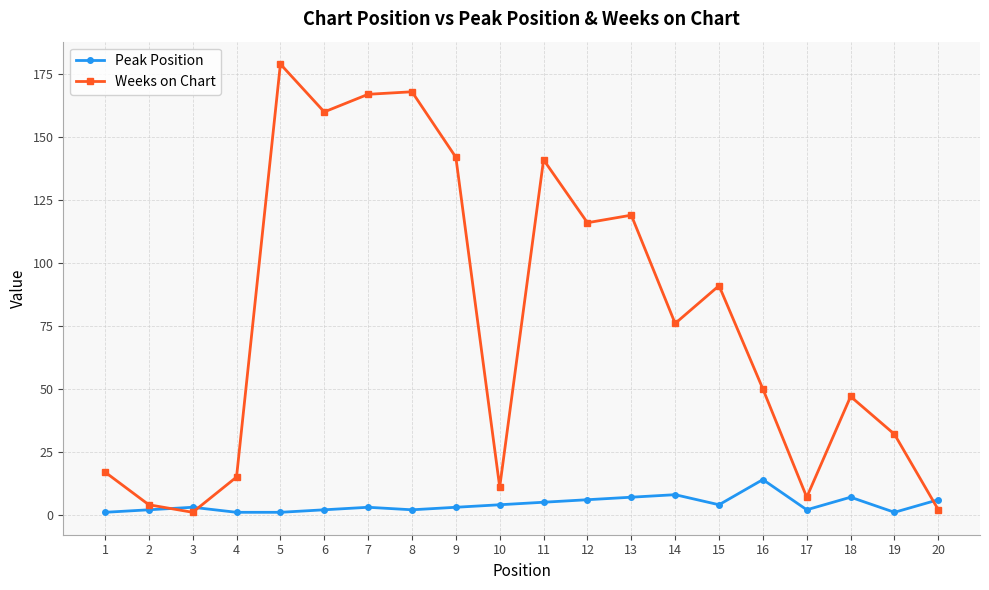

Does the chart display data point markers on the line(s)?

Yes